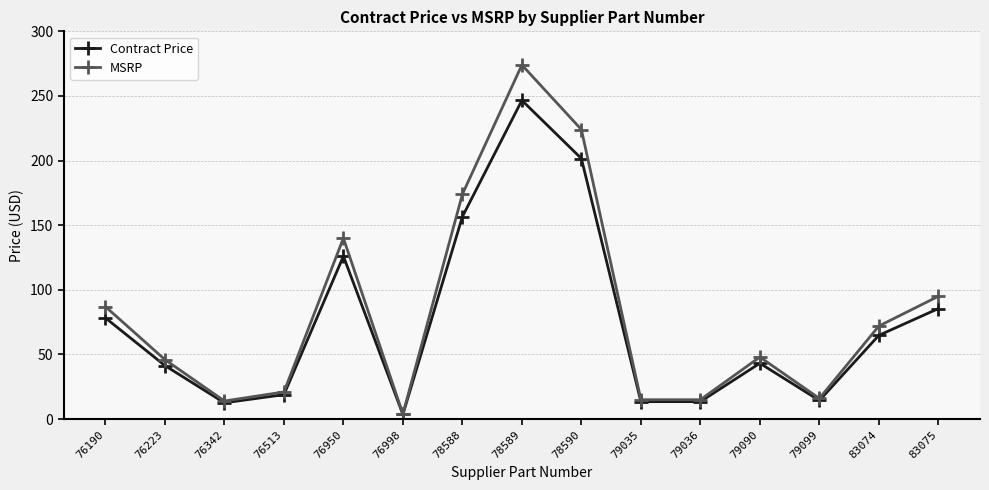

How many series are shown in this chart?

2